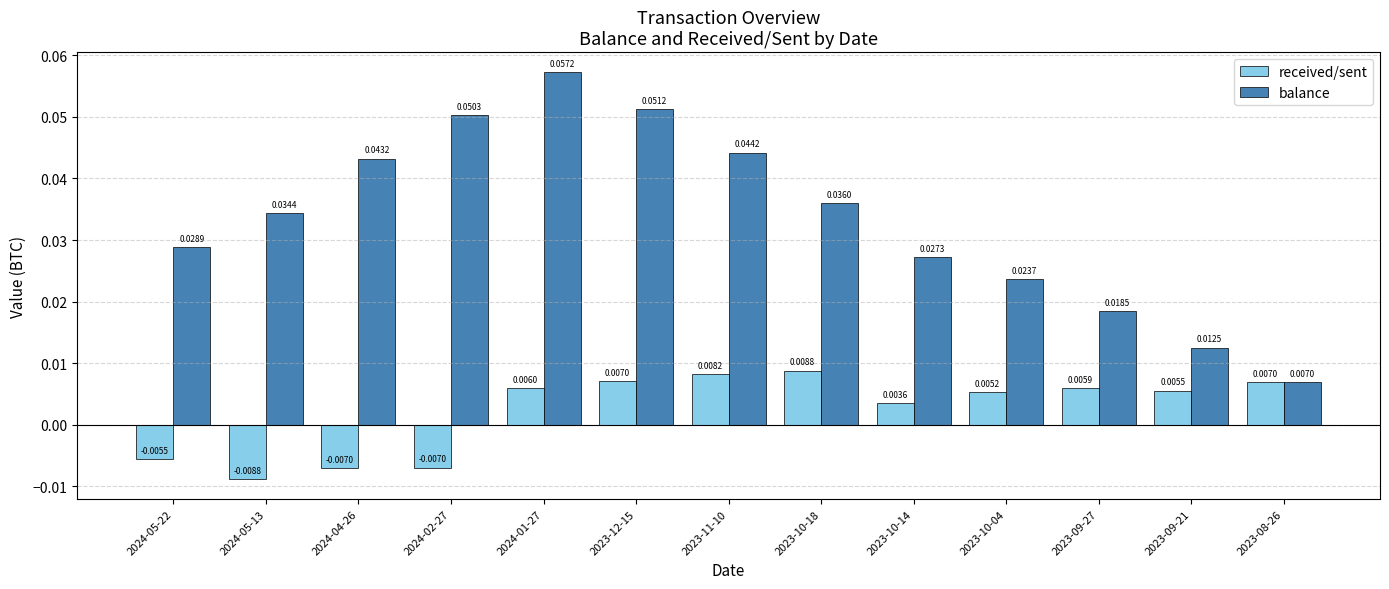

Which series has the largest range (max minus min)?

balance